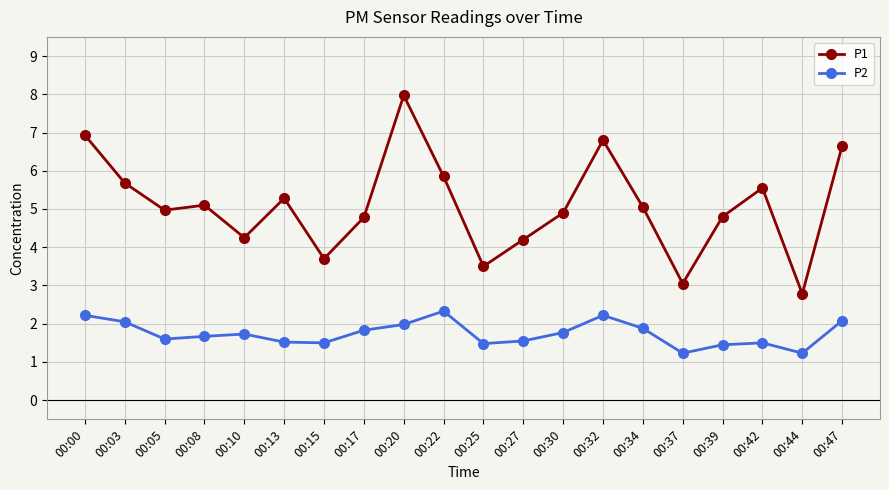

What is the highest value of the P1 series?

8.0